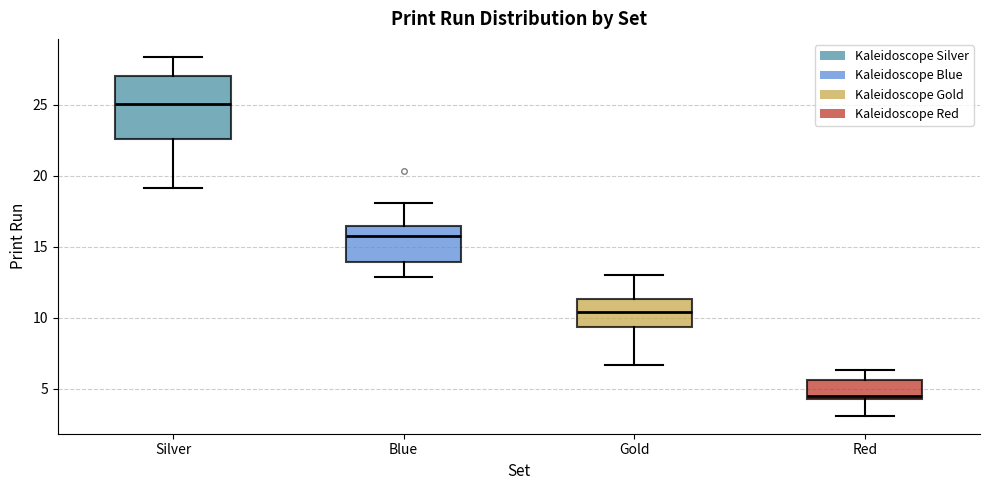

Comparing the boxes themselves (not the whiskers), which one is the tallest?

Silver